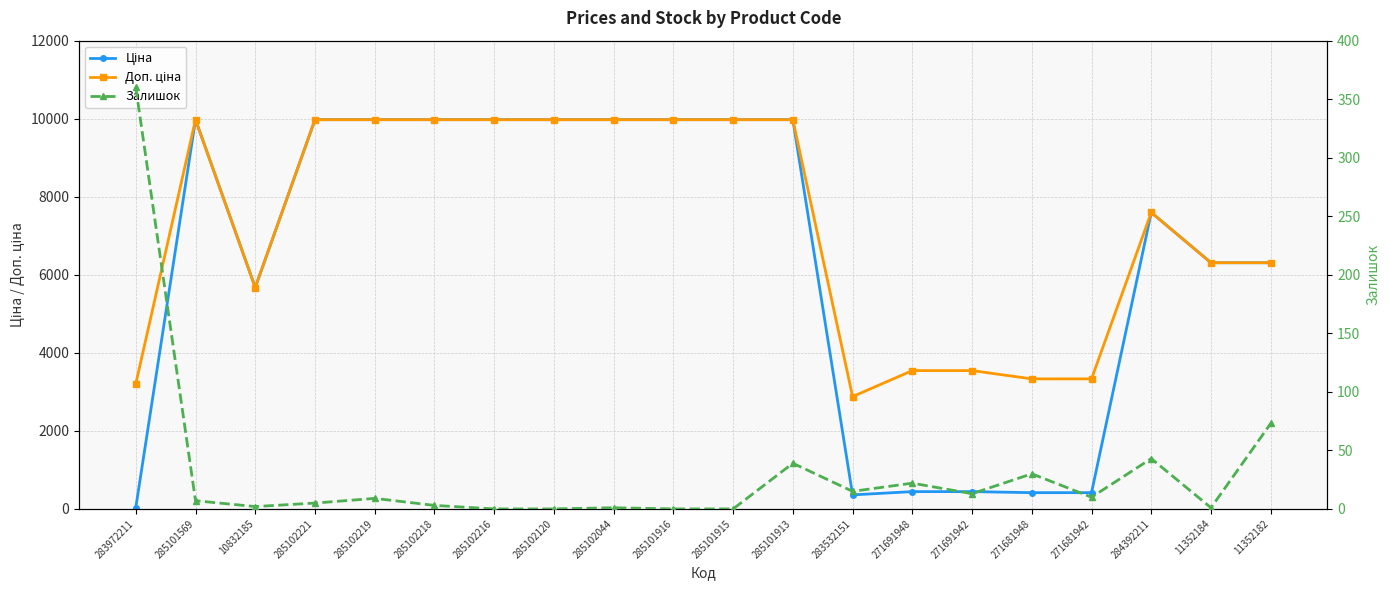

Which category has the lowest value in the Ціна series?

283972211